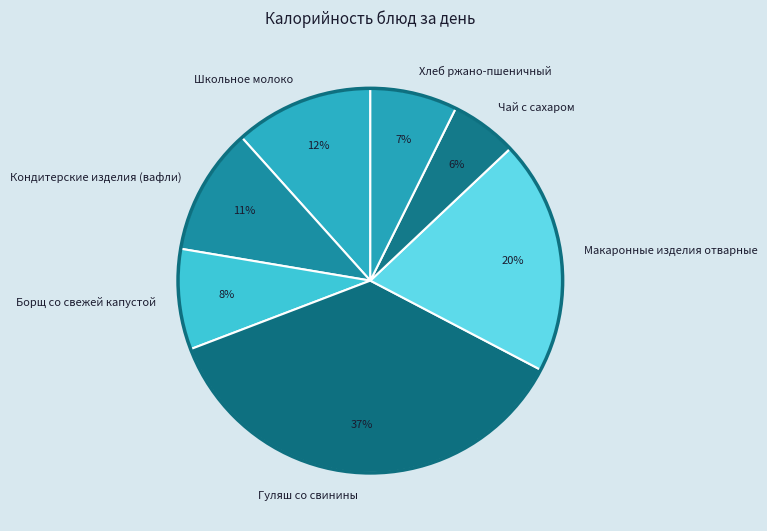

Is there any slice that represents more than half of the pie?

No